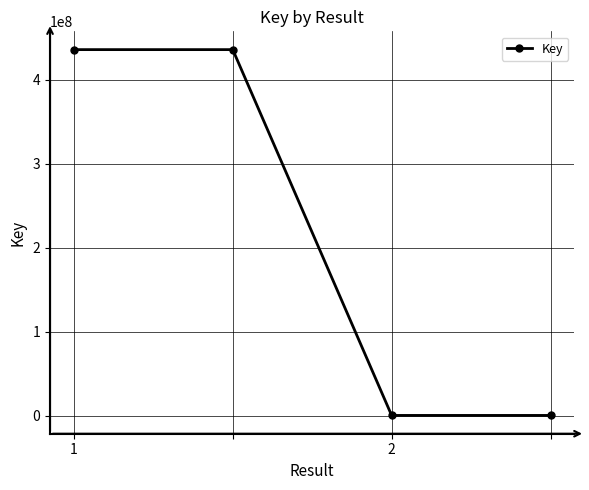

What is the sum of all values?

872465950